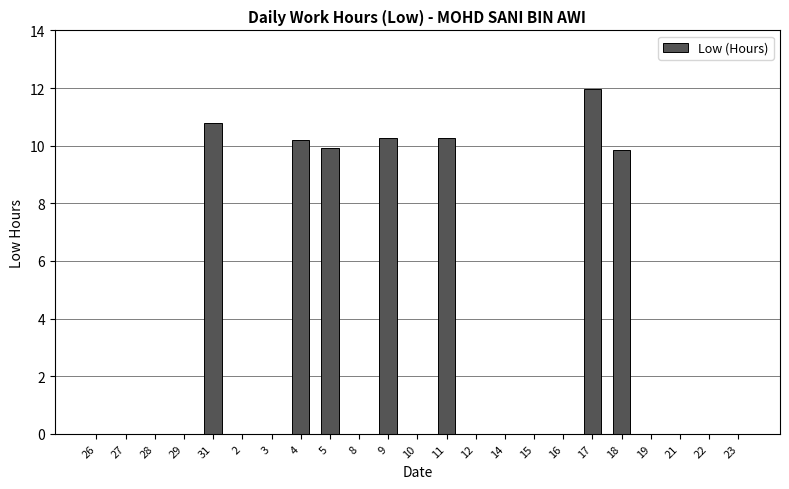

Which label corresponds to the largest value in the chart?

17